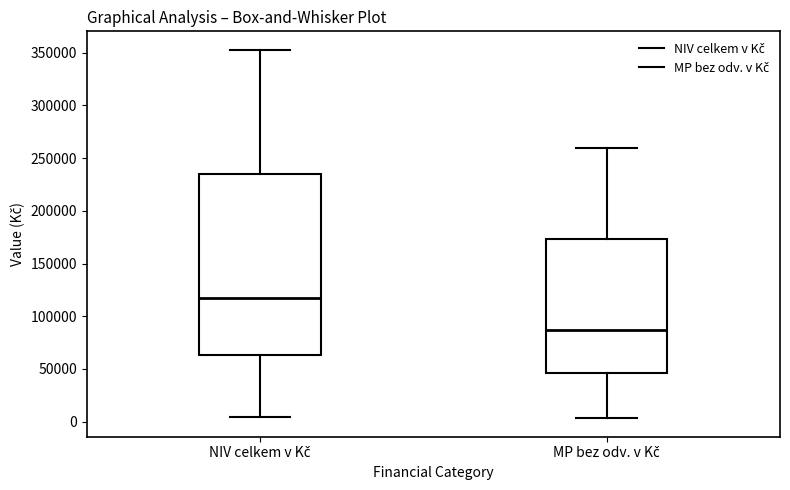

Reading left to right, read every box against the y-axis: the position of its median line, the range the box covers, and the ends of its whiskers. The values are not printed on the chart, so give them approximately, as read against the axis.

NIV celkem v Kč: median 120000, box 65000 to 235000, whiskers 5000 to 355000
MP bez odv. v Kč: median 85000, box 45000 to 175000, whiskers 5000 to 260000